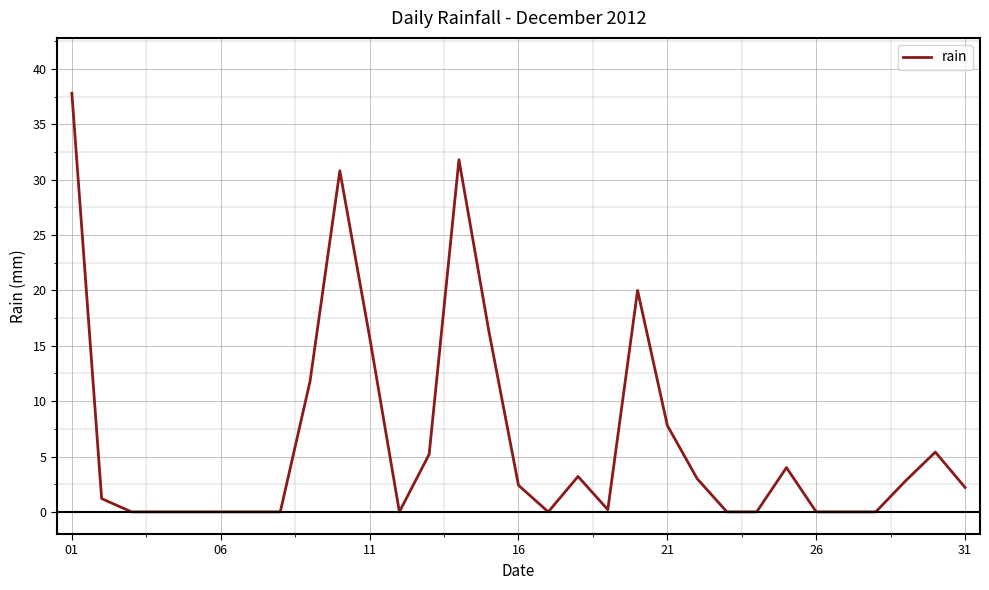

What is the maximum value shown in the chart?

37.8